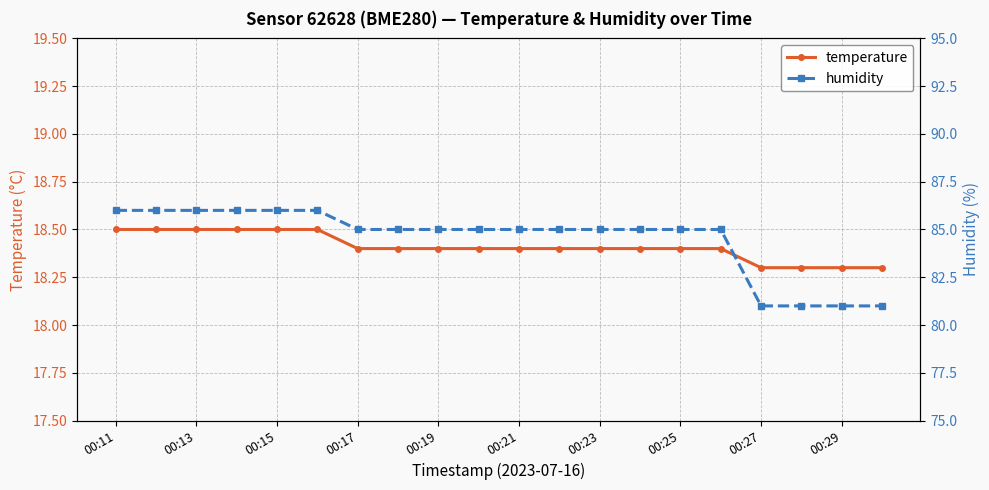

Which category has the highest value across all series?

00:11